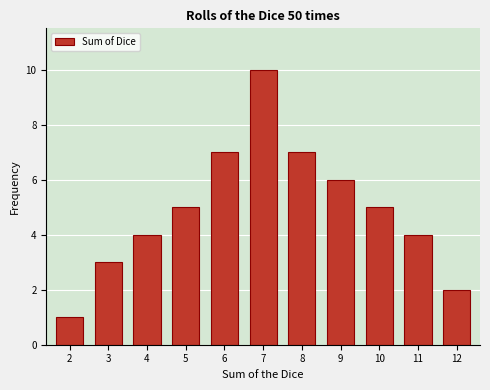

Reading left to right, extract all data points from this chart.

1	3	4	5	7	10	7	6	5	4	2